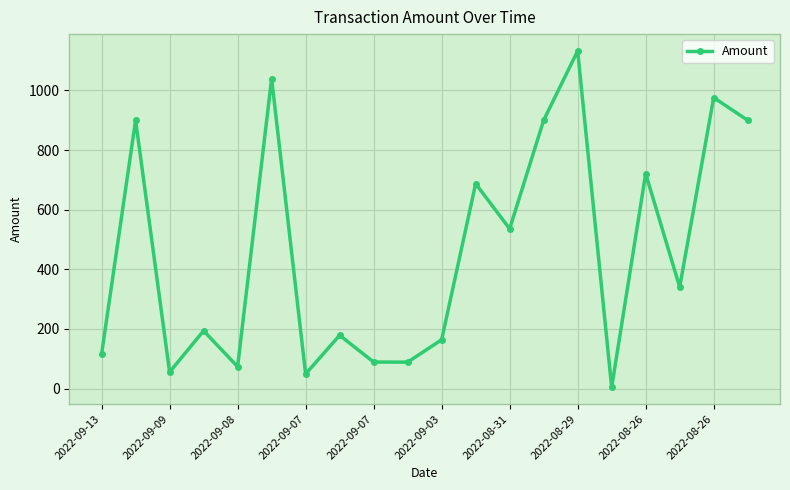

What is the average value?

457.3